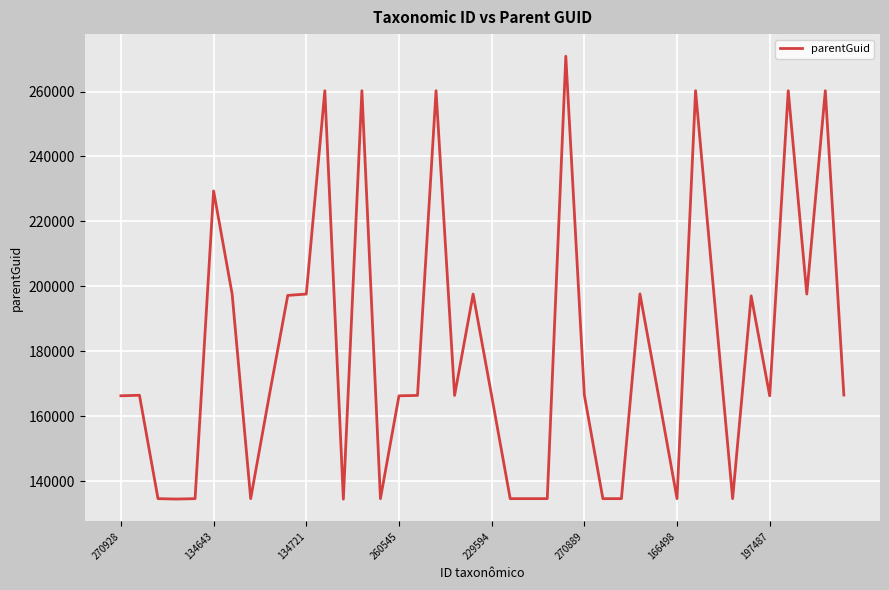

What is the minimum value shown in the chart?

134420